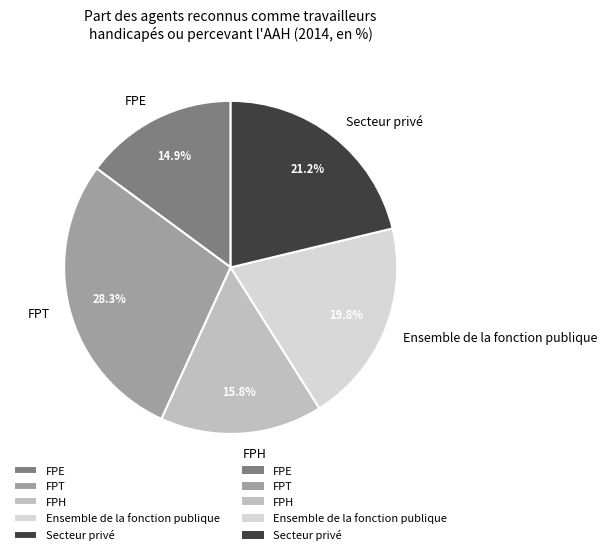

True or false: FPH accounts for 21% of the total.

False